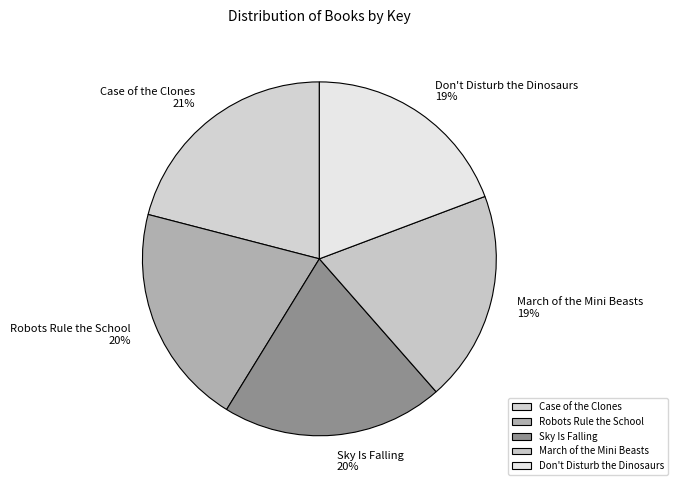

What percentage is the Sky Is Falling slice, to the nearest percent?

20%